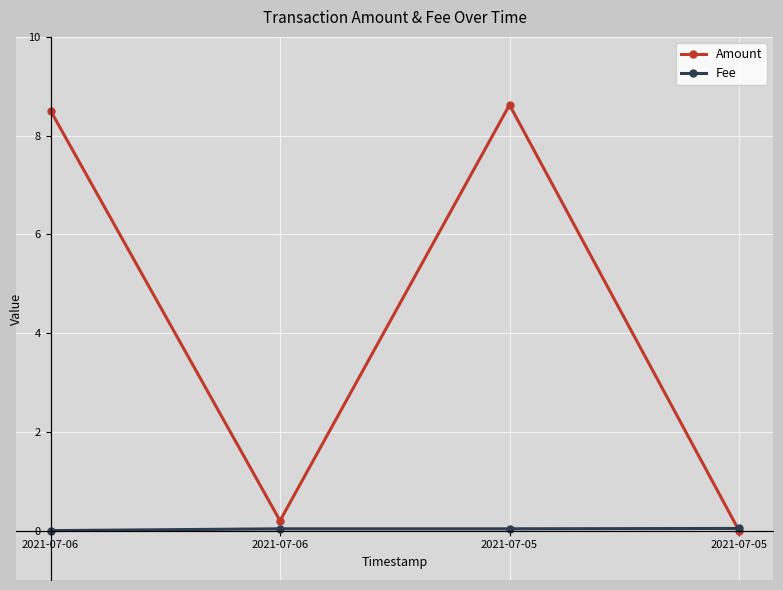

Reading right to left, what are all the values shown in this chart?

Amount: 0.0	8.6	0.2	8.5
Fee: 0.0	0.0	0.0	0.0